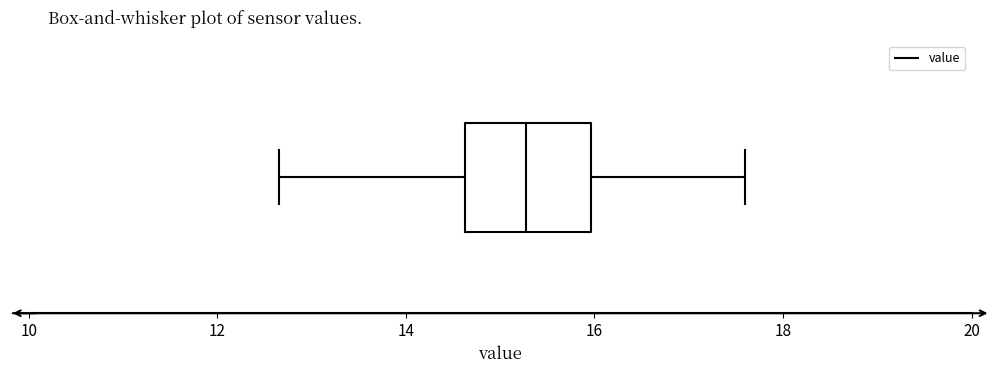

Read this box plot against the x-axis: the position of the median line, the range covered by the box, and the ends of both whiskers. The values are not printed on the chart, so give them approximately, as read against the axis.

median 15.2, box 14.6 to 16.0, whiskers 12.6 to 17.6